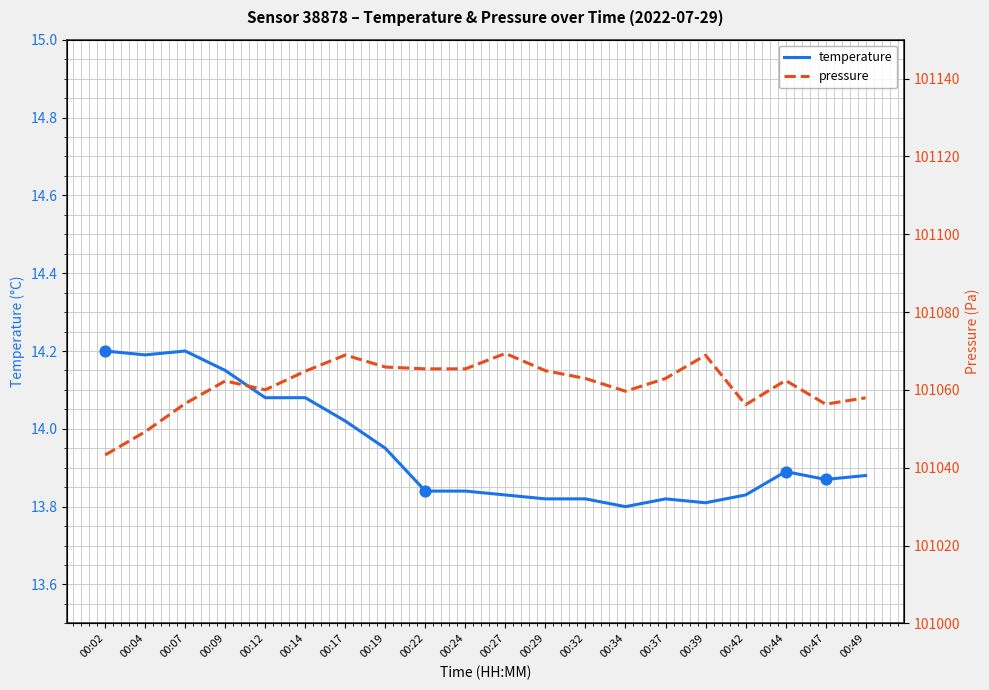

At which category is the sum across all series the highest?

00:27